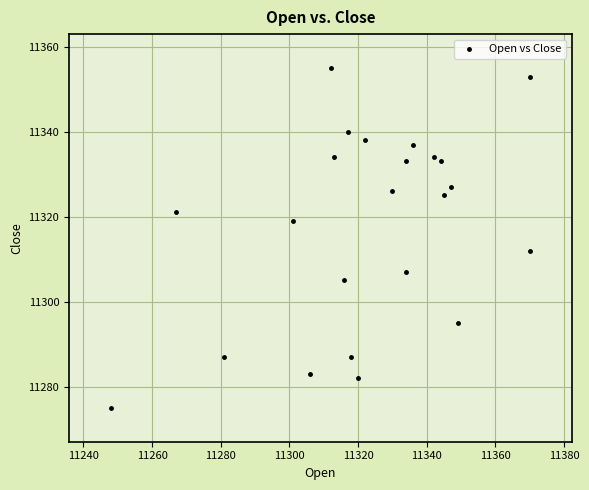

What Y value in the scatter plot is closest to 11315?

11312